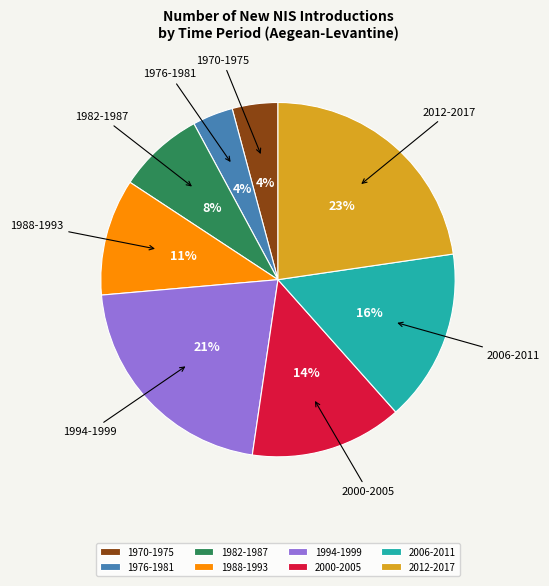

Approximately how many times larger is the value at 1988-1993 compared to 2000-2005?

0.8